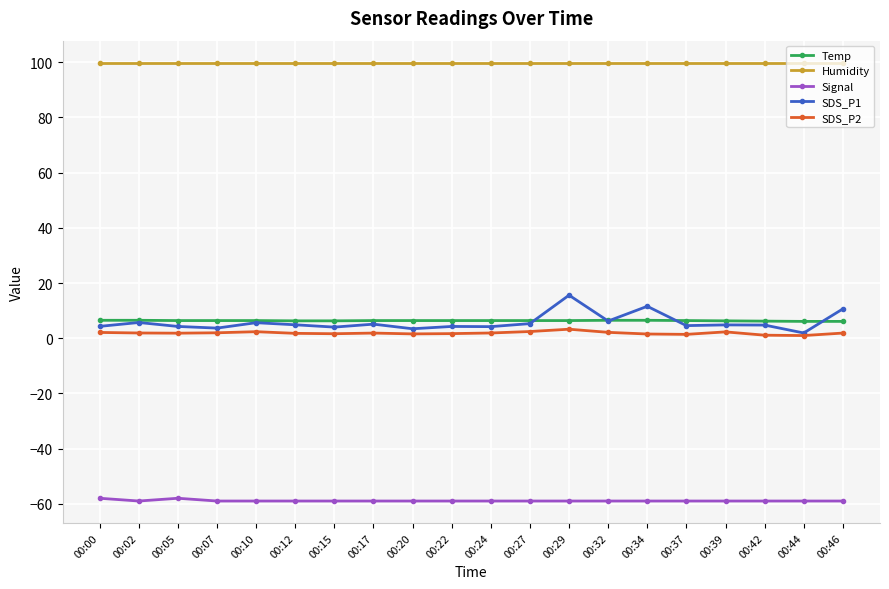

What is the smallest value displayed?

-59.0